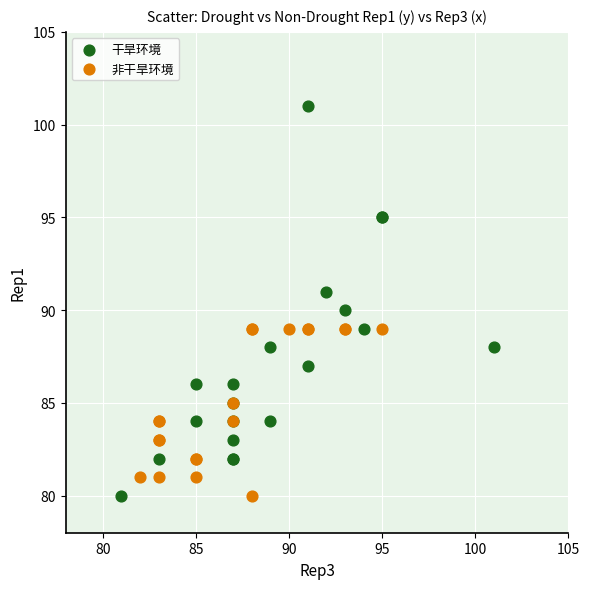

Which series reaches the maximum Y coordinate?

干旱环境